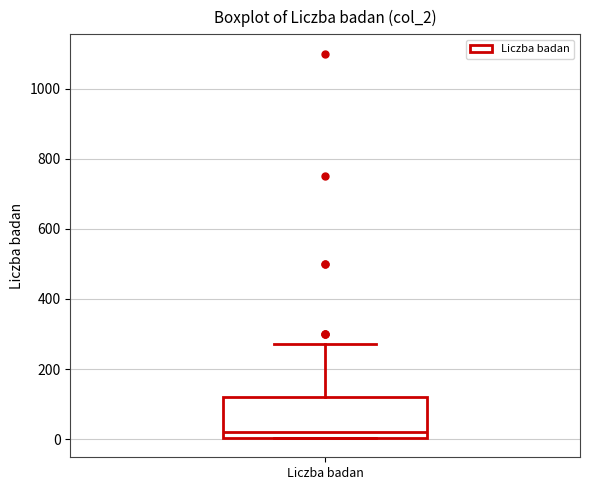

Read this box plot against the y-axis: the position of the median line, the range covered by the box, and the ends of both whiskers. The values are not printed on the chart, so give them approximately, as read against the axis.

median 20, box 0 to 120, whiskers 0 to 280